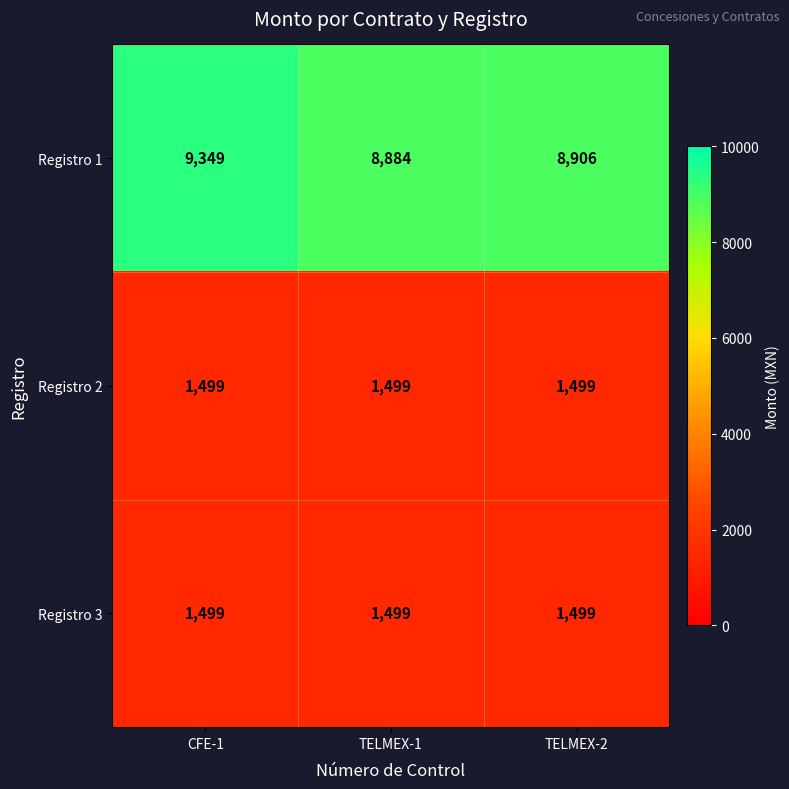

What is the lowest value of the Registro 3 series?

1499